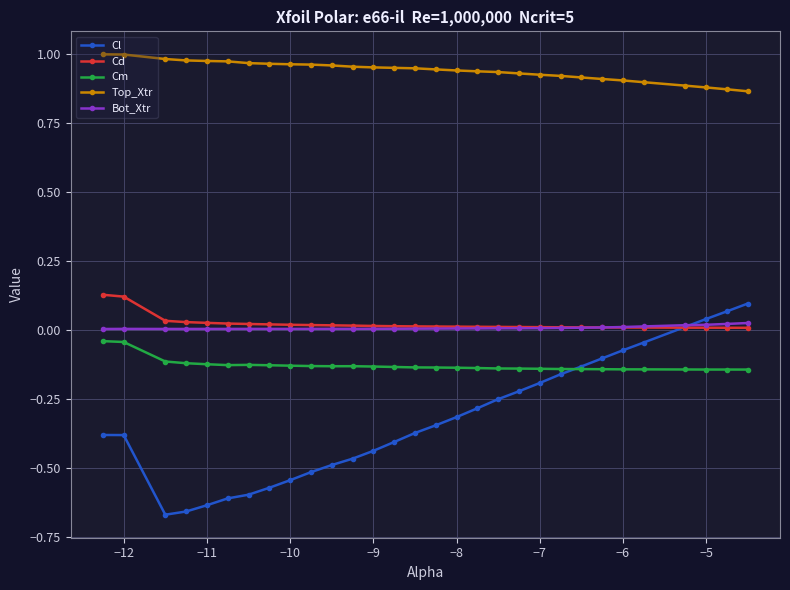

Rank the series by their maximum value, from lowest to highest.

Cm, Bot_Xtr, Cl, Cd, Top_Xtr